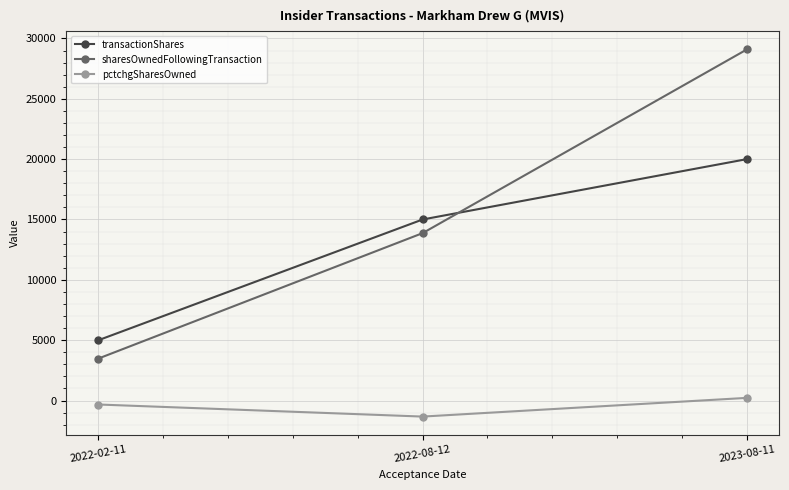

The value of pctchgSharesOwned at 2022-02-11 is -329. True or false?

True